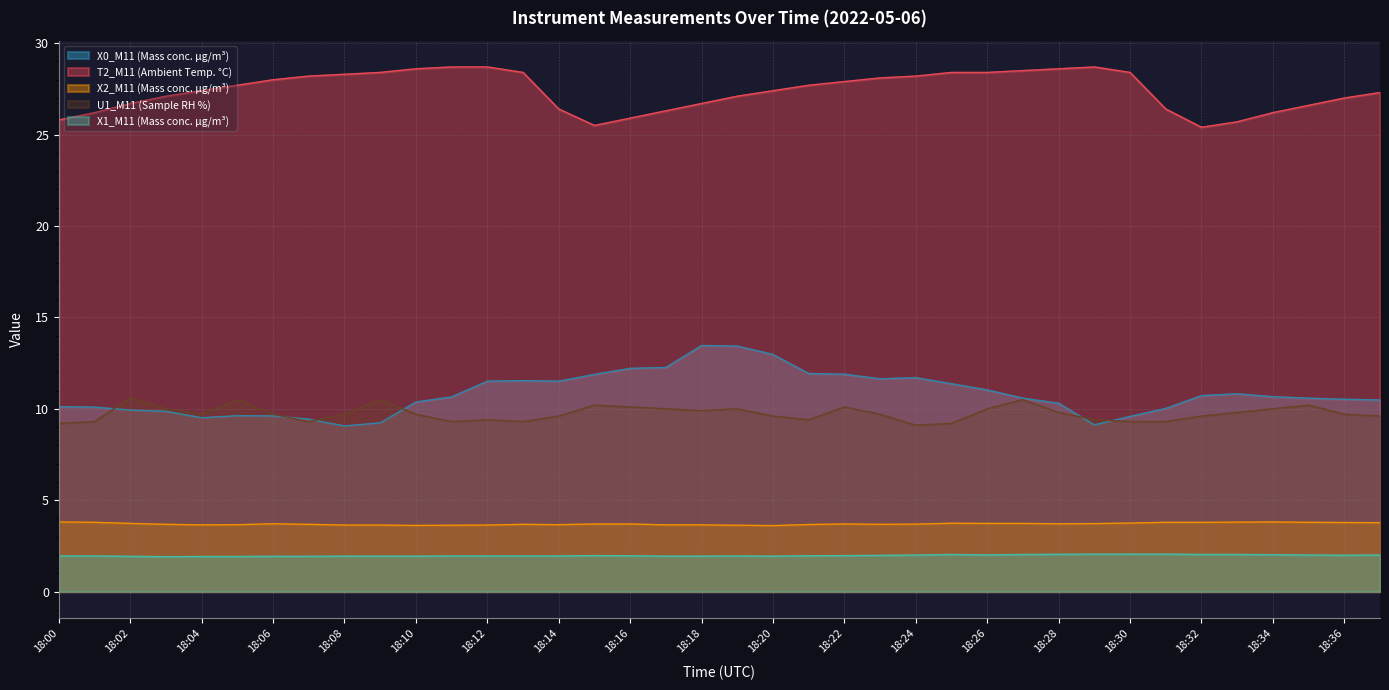

At which category does X2_M11 (Mass conc. μg/m³) reach its first local peak?

18:06